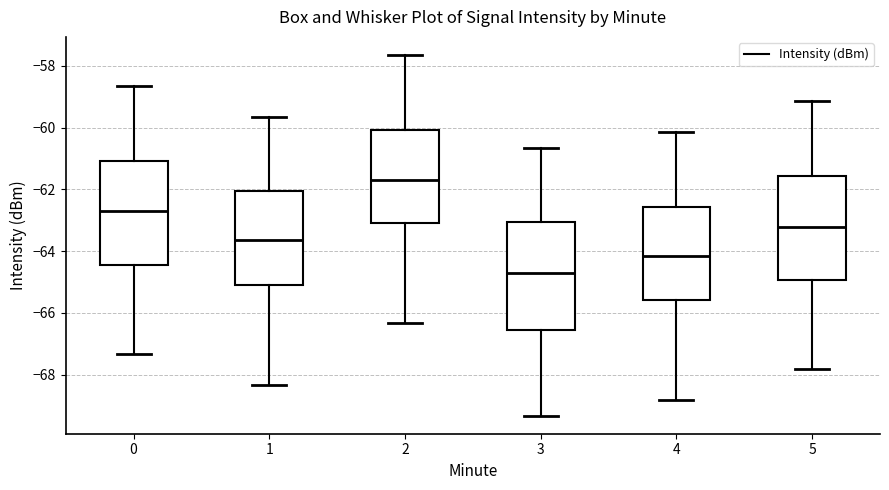

Which box has the lowest median line?

3